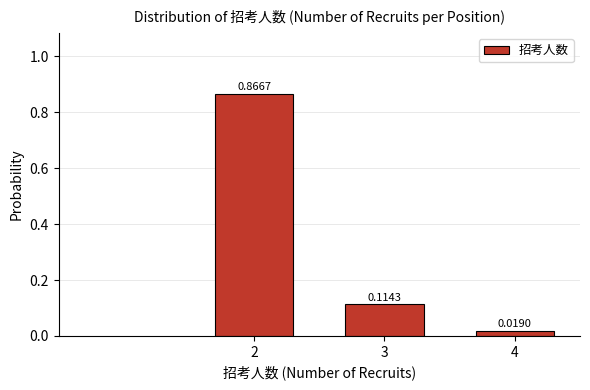

Rank the categories by value from highest to lowest.

2, 3, 4